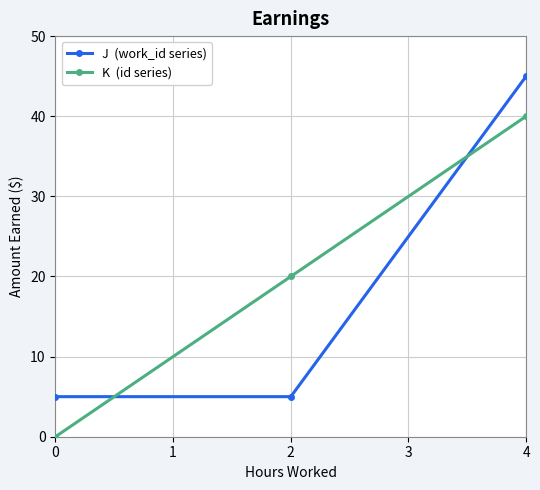

At which category does the chart reach its peak across all series?

4